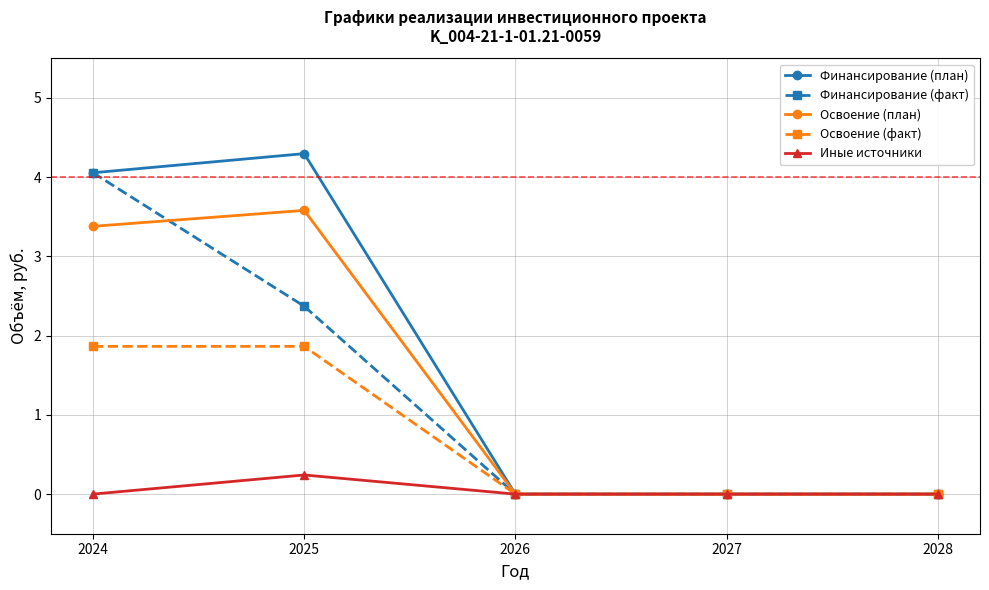

True or false: Иные источники has more than 0 points higher than both neighbors.

True